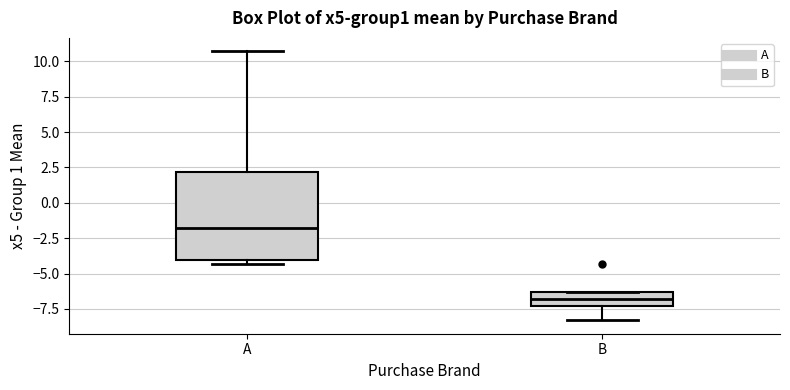

Which box has the lowest median line?

B